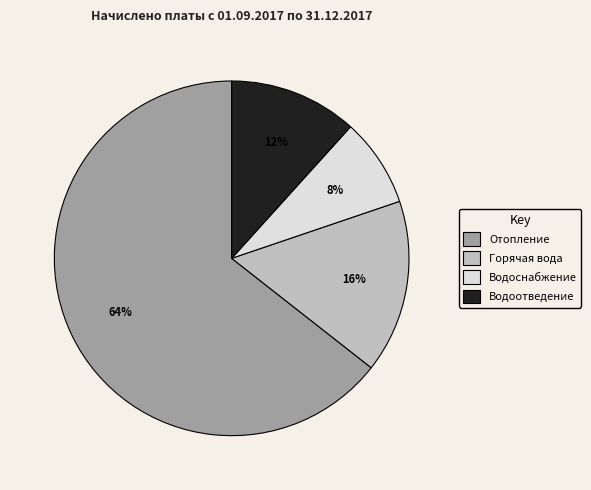

Is the sum of Водоотведение and Водоснабжение greater than half?

No